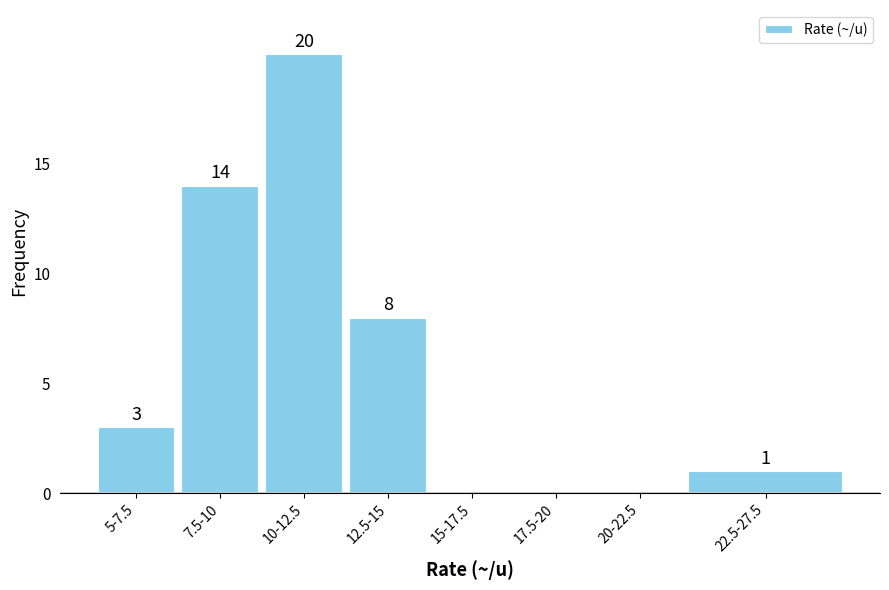

Reading left to right, transcribe all the data shown in this chart.

5-7.5=3	7.5-10=14	10-12.5=20	12.5-15=8	15-17.5=0	17.5-20=0	20-22.5=0	22.5-27.5=1